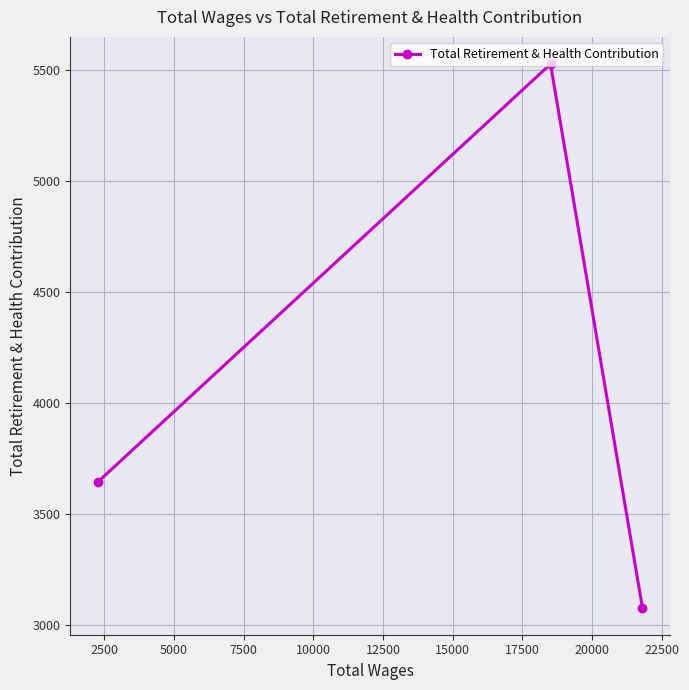

What is the sum of all values?

12250